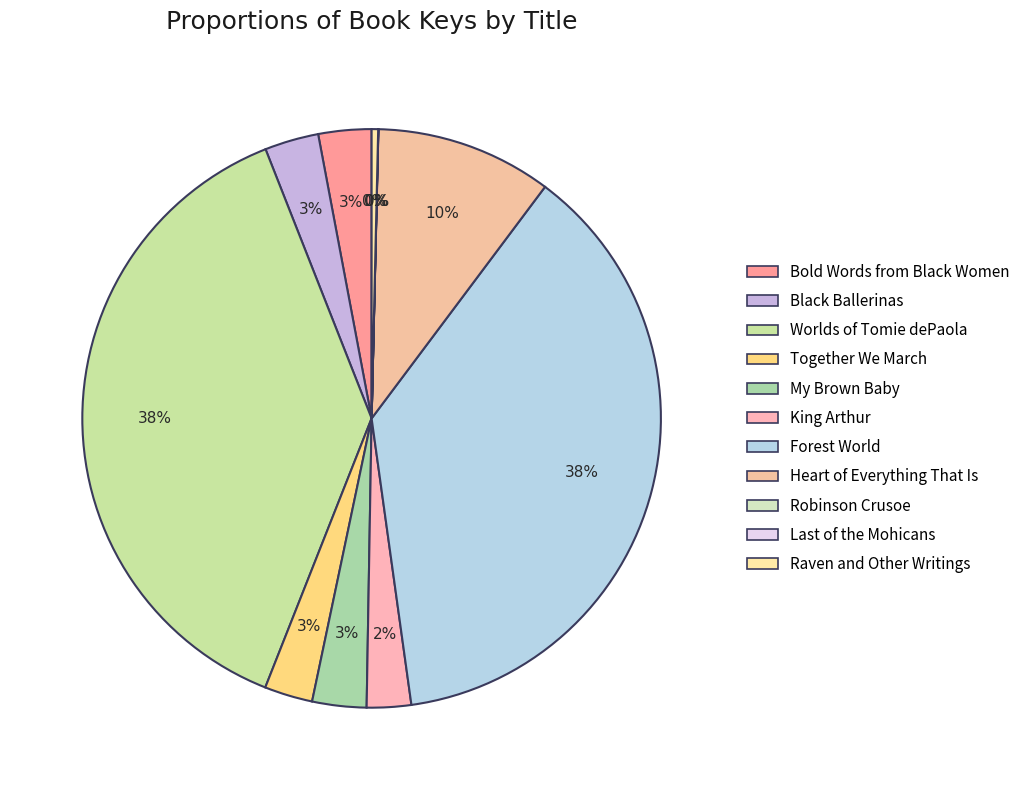

What percentage do My Brown Baby and Together We March together represent?

5.7%